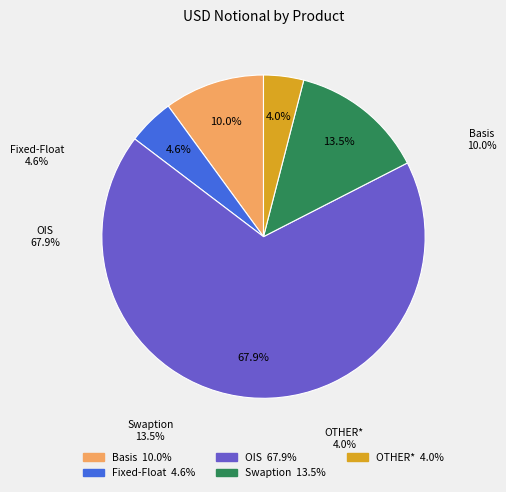

What is the change in value from Basis to Swaption?

+3317747